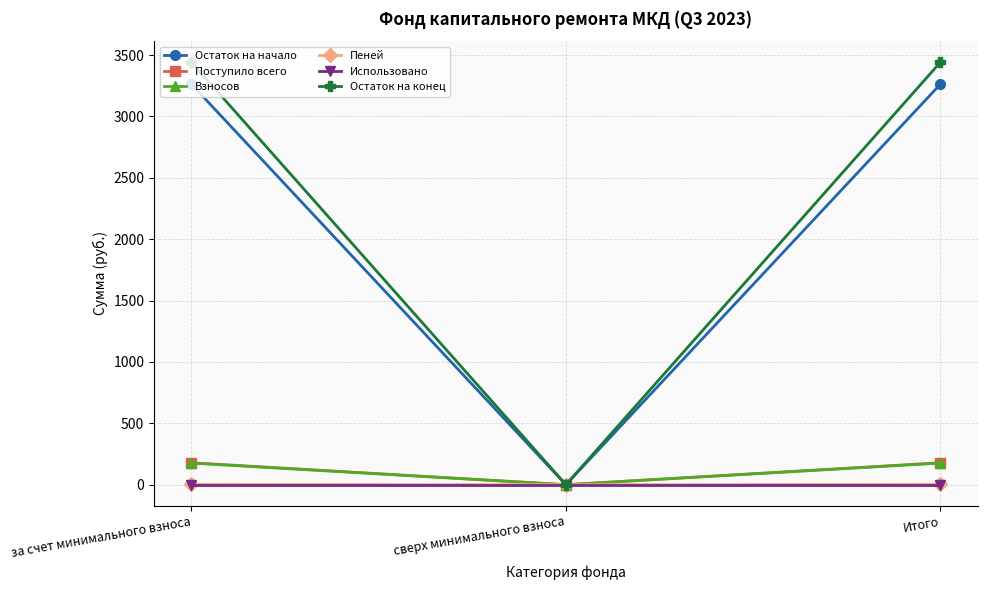

Is the value of Взносов at за счет минимального взноса greater than the value of Использовано at Итого?

Yes